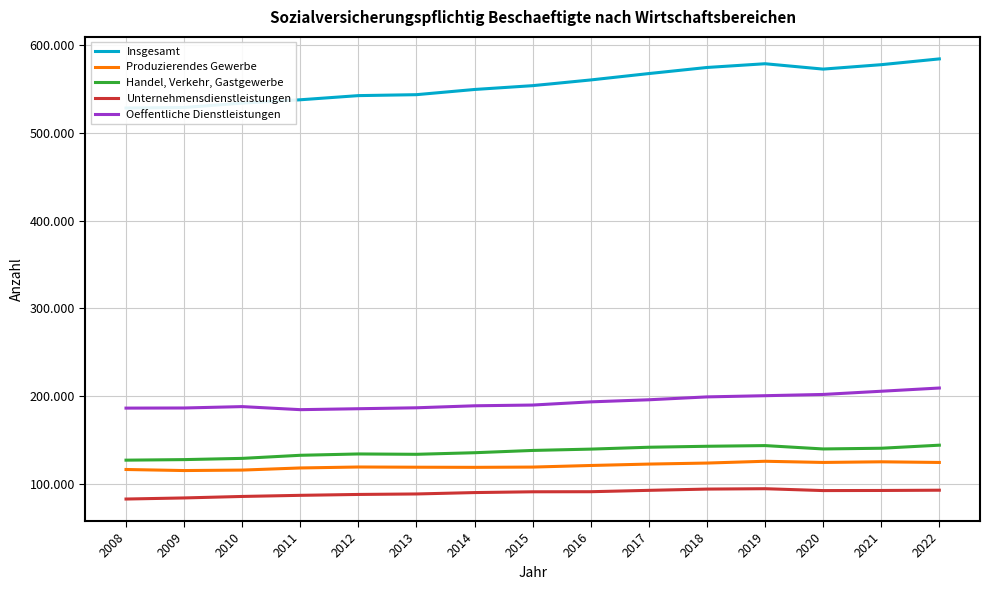

Between 2010 and 2013, which series saw the biggest shift?

Insgesamt